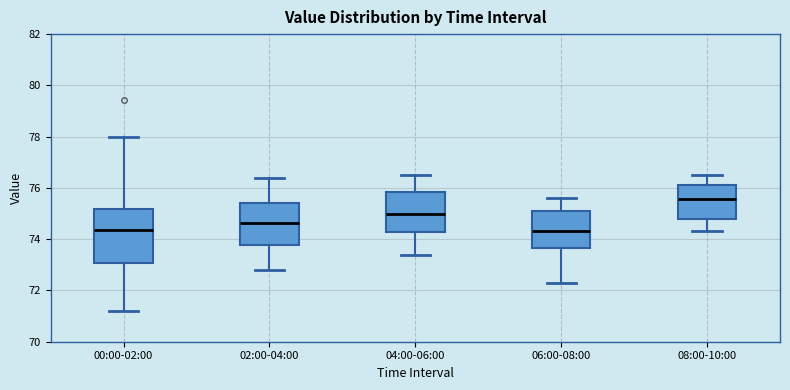

Where is the lower edge of the box for 06:00-08:00 on the y-axis? The values are not printed on the chart, so give them approximately, as read against the axis.

73.6